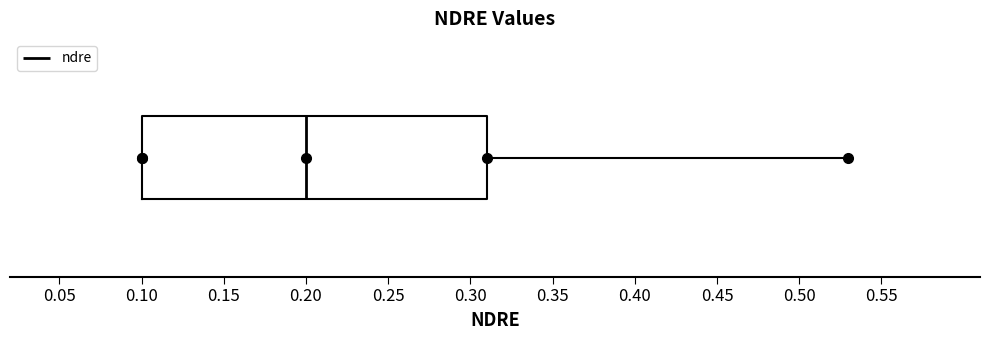

Transcribe this box plot: give where the median line is, the range the box spans, and where the two whiskers end, as read against the x-axis. The values are not printed on the chart, so give them approximately, as read against the axis.

median 0.20, box 0.10 to 0.31, whiskers 0.10 to 0.53